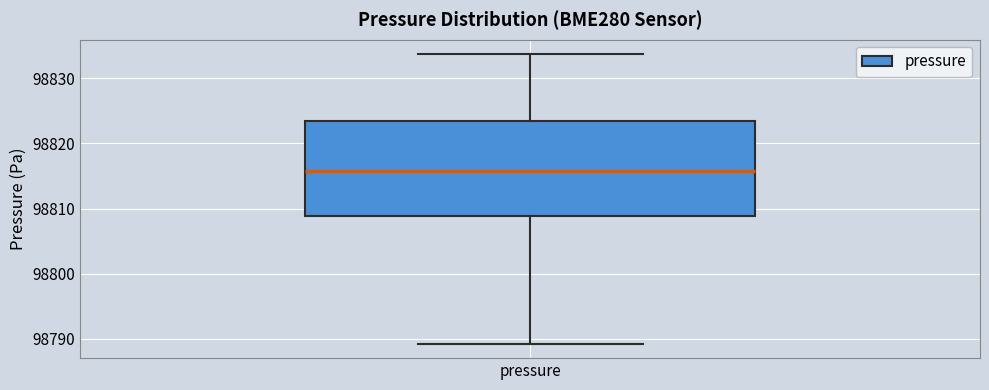

Where does the median line of the box for pressure sit on the y-axis? The values are not printed on the chart, so give them approximately, as read against the axis.

98816